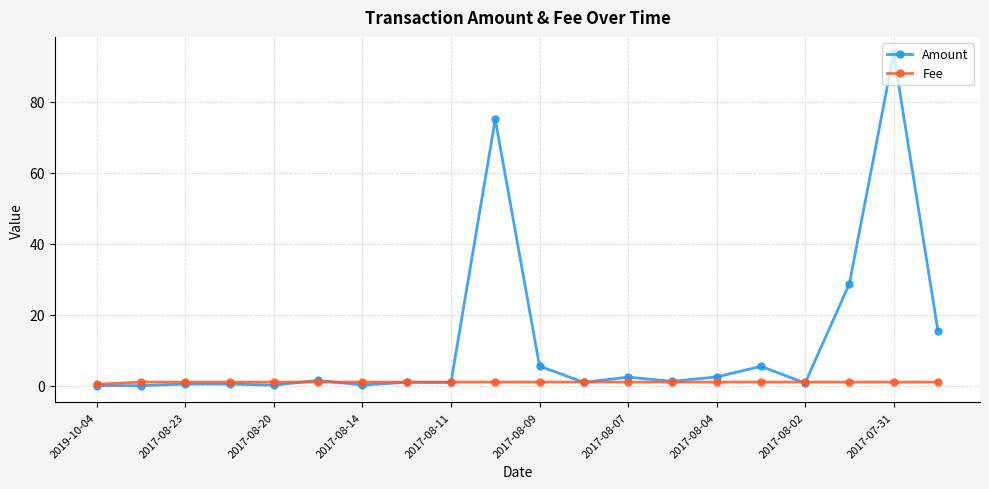

List the series in order of their overall mean, lowest first.

Fee, Amount